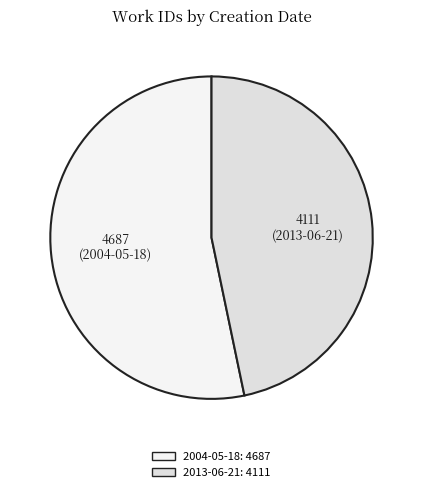

Is 2013-06-21 the majority of the pie?

No